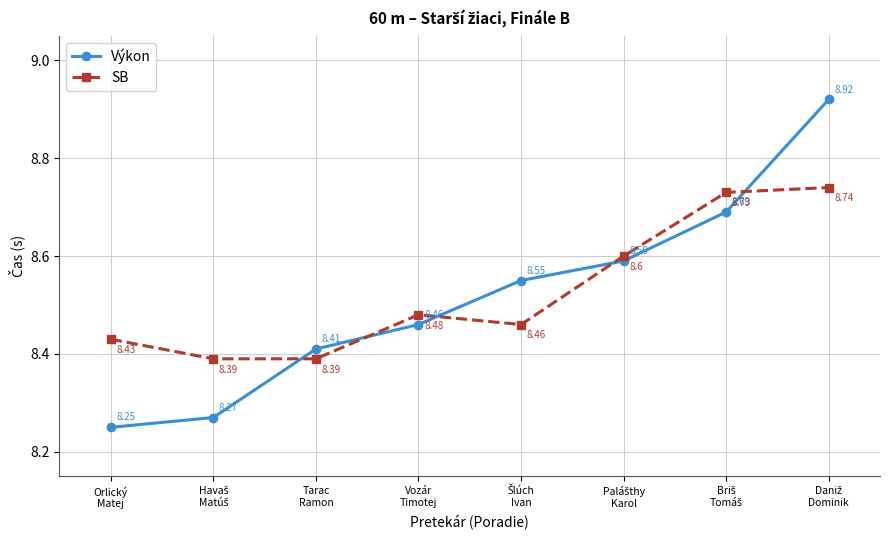

List the series in order of their peak value, lowest first.

SB, Výkon